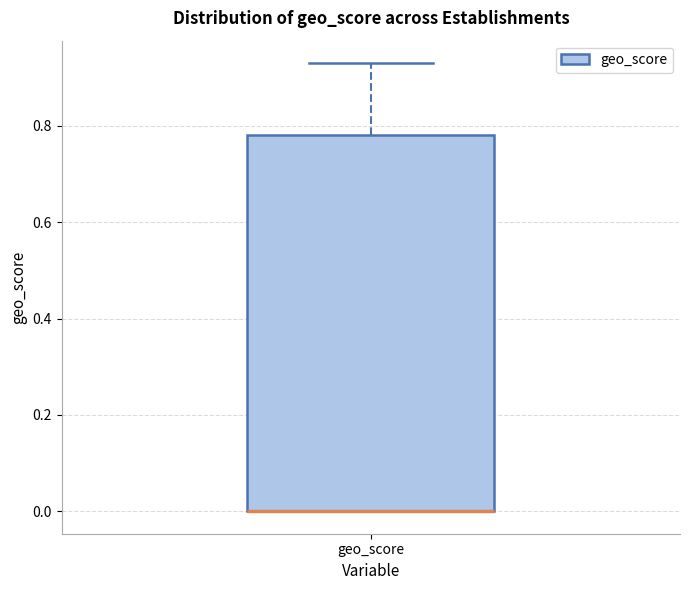

Transcribe this box plot: give where the median line is, the range the box spans, and where the two whiskers end, as read against the y-axis. The values are not printed on the chart, so give them approximately, as read against the axis.

median 0.00 (drawn on the box's lower edge), box 0.00 to 0.78, whiskers 0.00 to 0.94